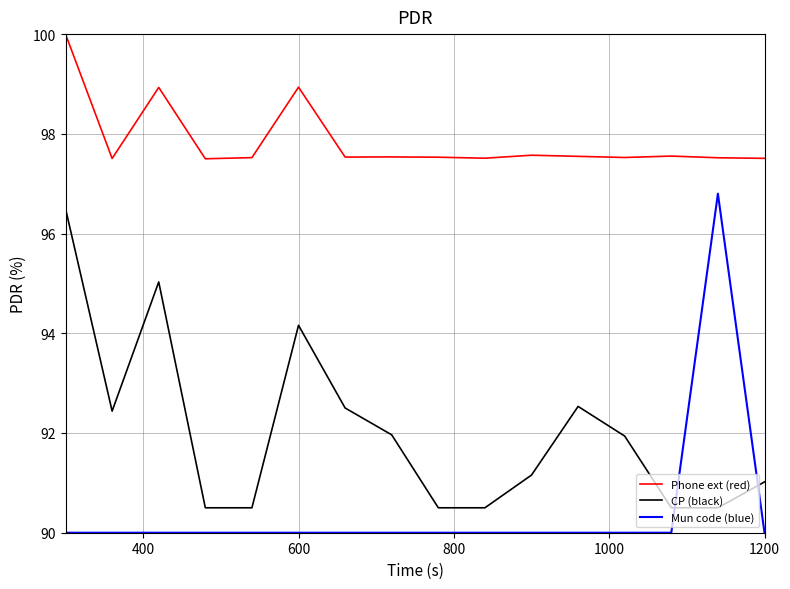

List the series in order of their overall mean, lowest first.

Mun code (blue), CP (black), Phone ext (red)